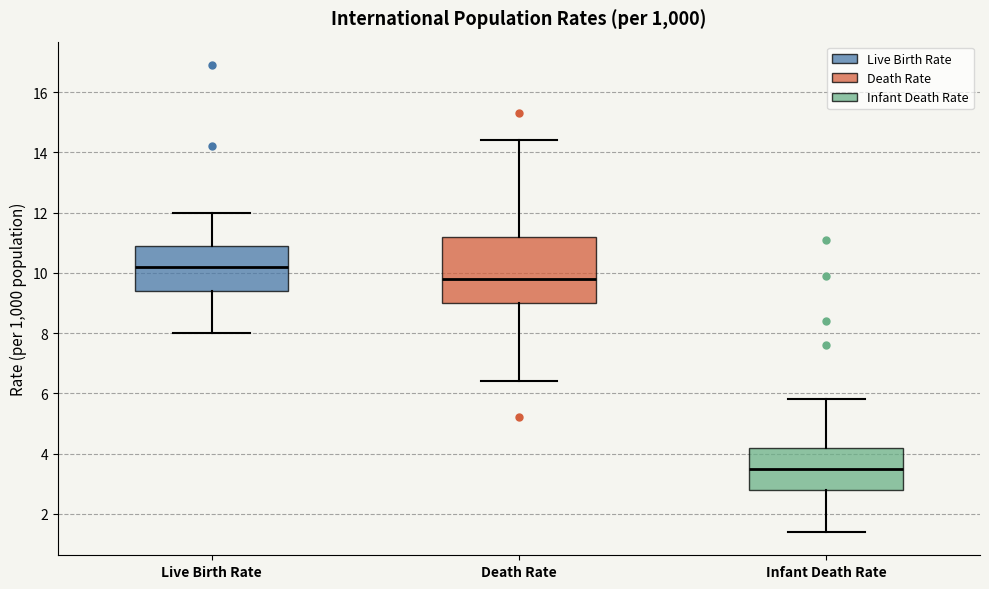

Reading left to right, read every box against the y-axis: the position of its median line, the range the box covers, and the ends of its whiskers. The values are not printed on the chart, so give them approximately, as read against the axis.

Live Birth Rate: median 10.2, box 9.4 to 11.0, whiskers 8.0 to 12.0
Death Rate: median 9.8, box 9.0 to 11.2, whiskers 6.4 to 14.4
Infant Death Rate: median 3.6, box 2.8 to 4.2, whiskers 1.4 to 5.8